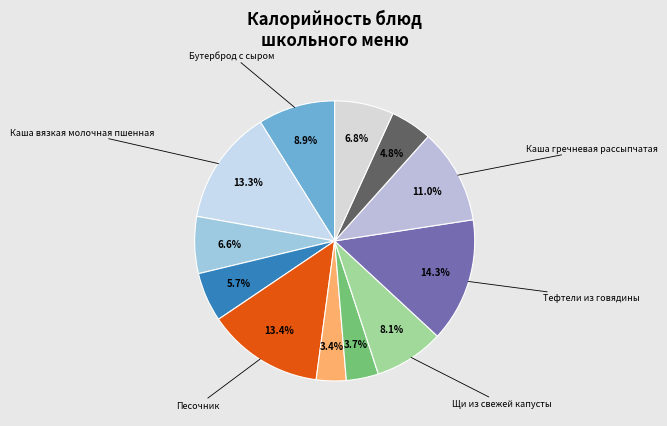

Is there any slice that represents more than half of the pie?

No